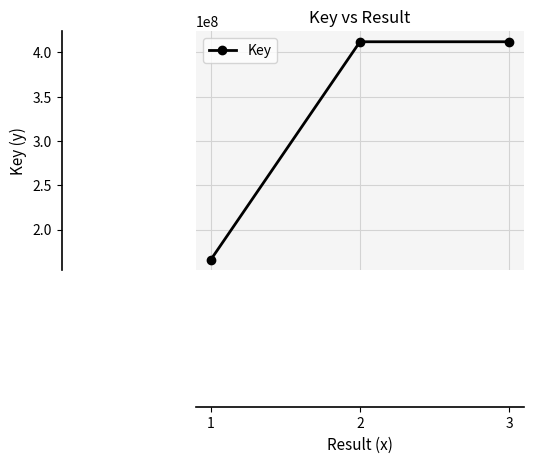

Between 2 and 1, which is larger?

2